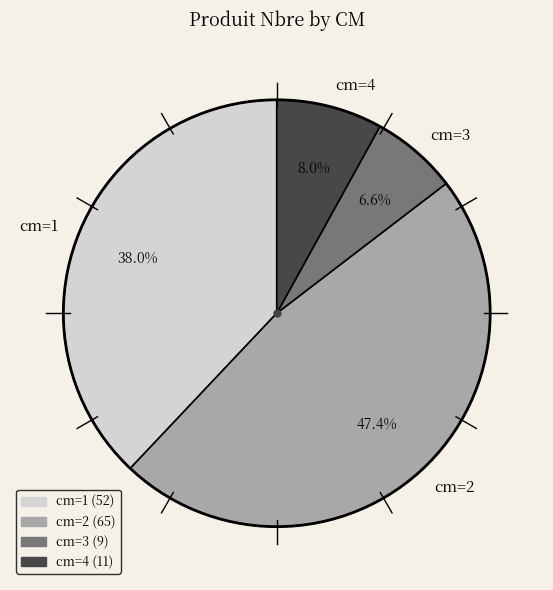

Which slice is the smallest?

cm=3